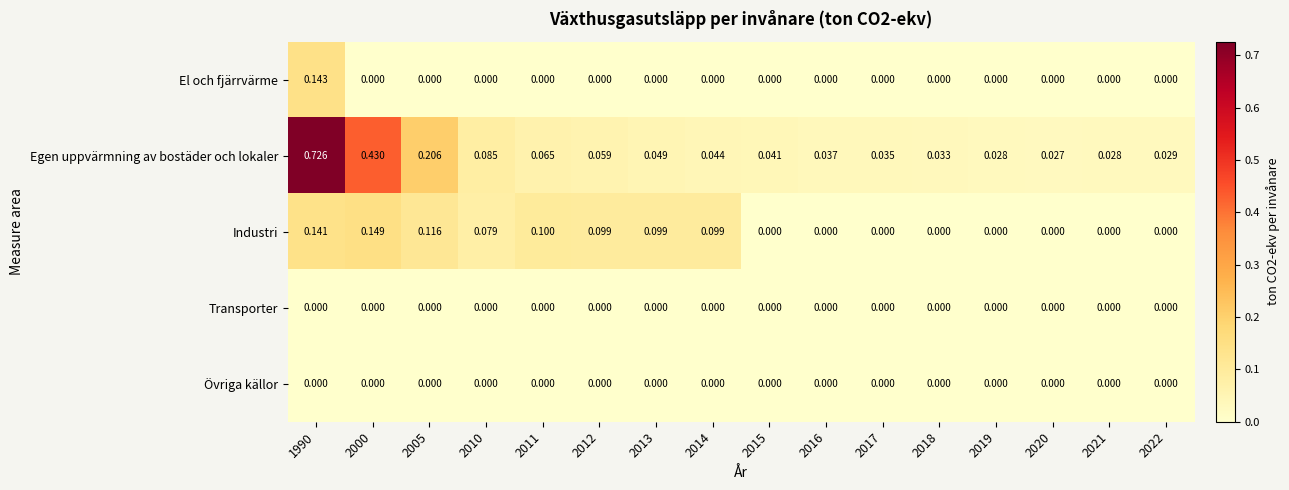

Which series has the widest spread of values?

Egen uppvärmning av bostäder och lokaler